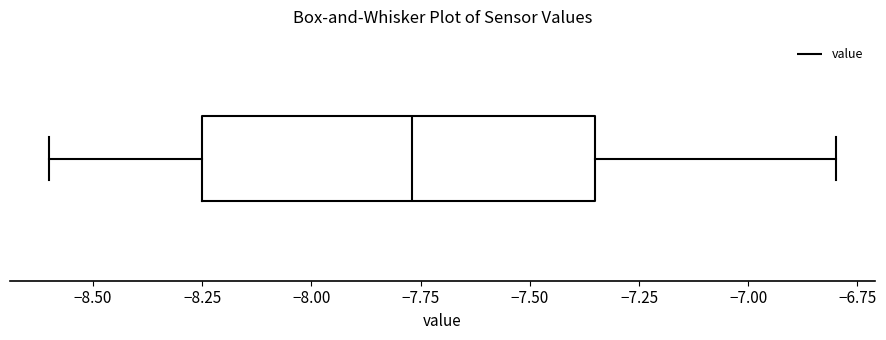

Read this box plot against the x-axis: the position of the median line, the range covered by the box, and the ends of both whiskers. The values are not printed on the chart, so give them approximately, as read against the axis.

median -7.75, box -8.25 to -7.35, whiskers -8.60 to -6.80